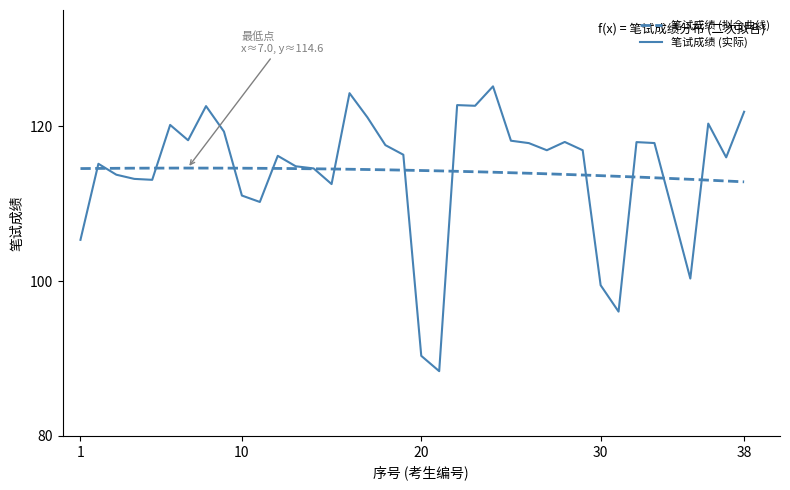

The chart shows a value of 70.2 at 36. True or false?

False